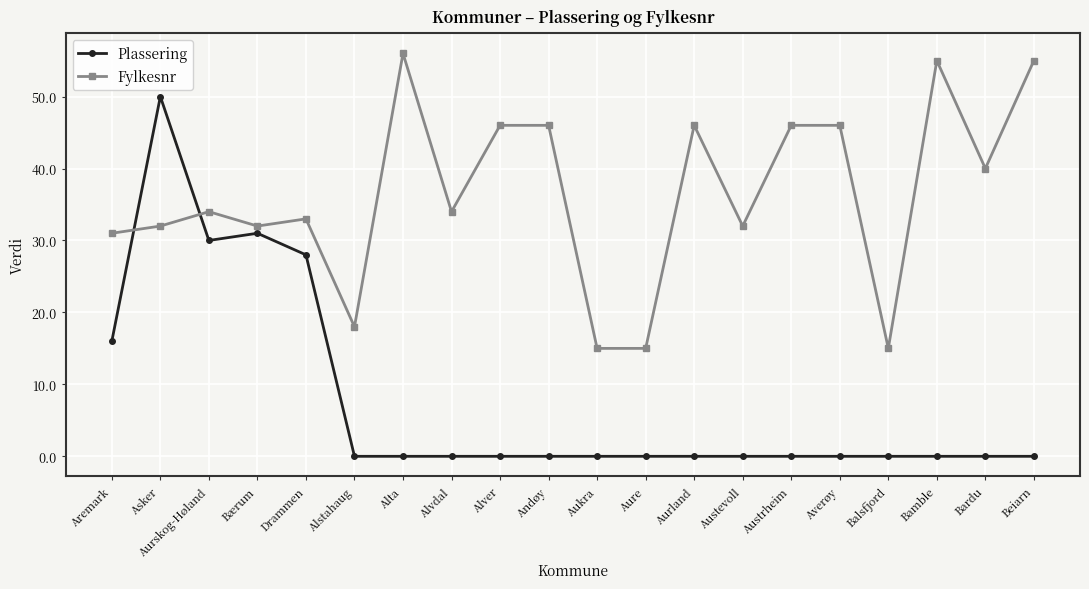

Which category has the highest value in the Fylkesnr series?

Alta